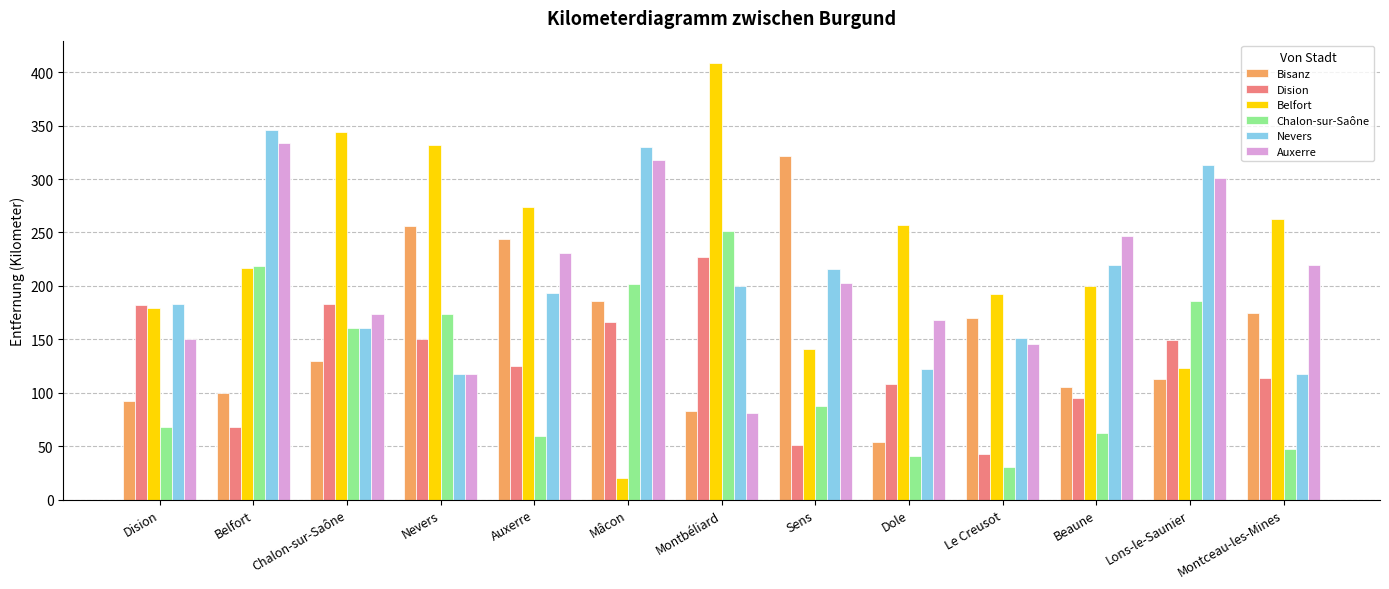

Rank the series at Sens from highest to lowest value.

Bisanz, Nevers, Auxerre, Belfort, Chalon-sur-Saône, Dision